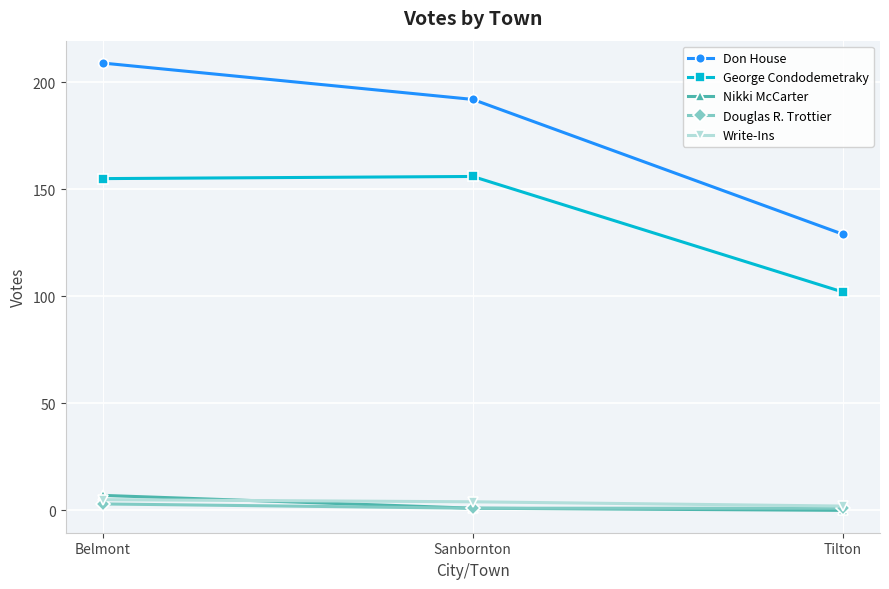

Reading right to left, transcribe all the data shown in this chart.

Don House: 129	192	209
George Condodemetraky: 102	156	155
Nikki McCarter: 0	1	7
Douglas R. Trottier: 1	1	3
Write-Ins: 2	4	5